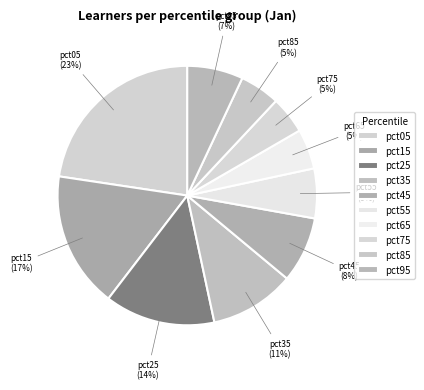

Do pct95 and pct75 together represent more than half of the pie?

No